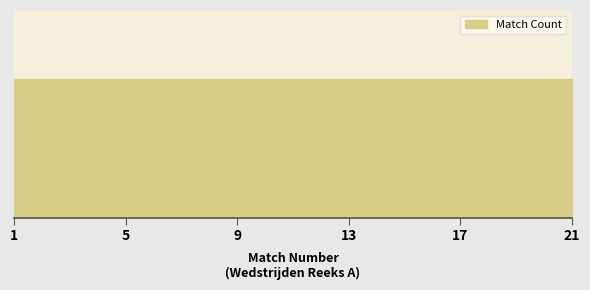

Is it true that the value at 19u20 is 26?

False